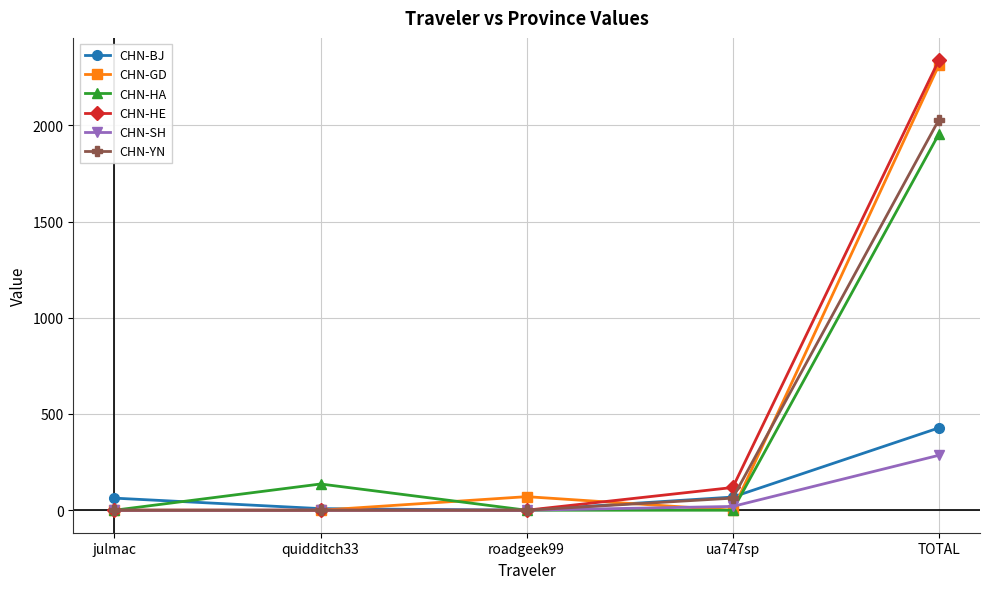

At which label is CHN-YN closest to 1013?

ua747sp